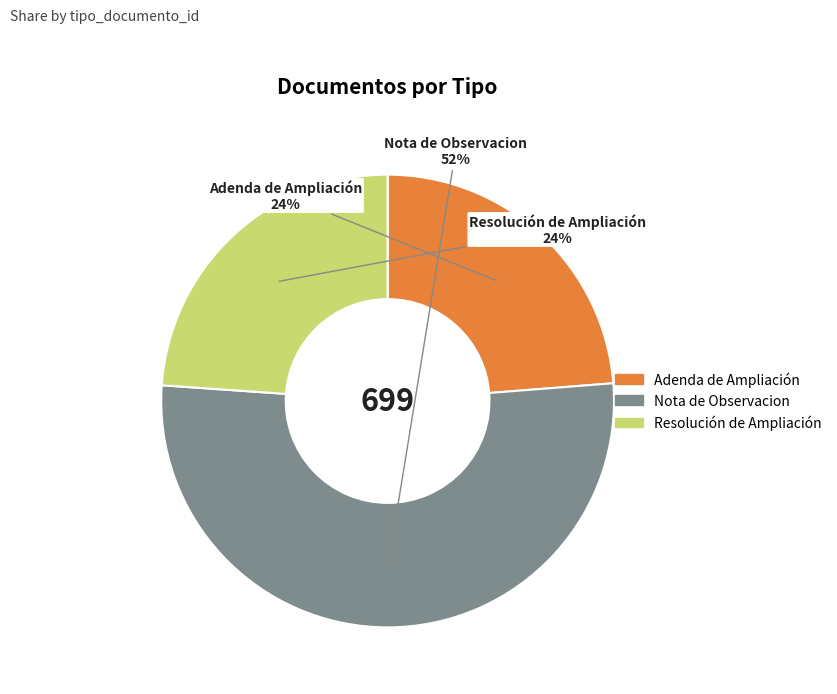

To the nearest percent, what percentage of the pie is Adenda de Ampliación?

24%